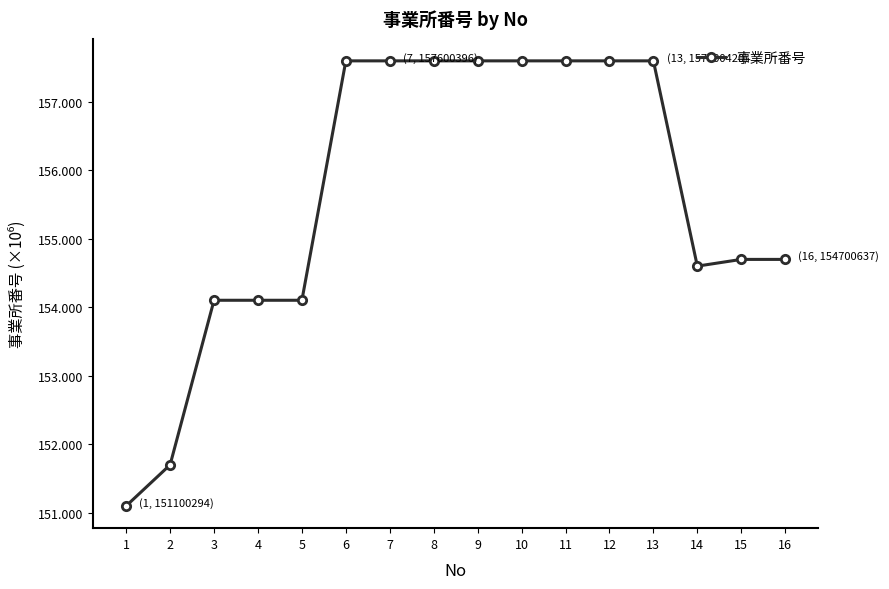

What is the smallest value displayed?

151.1